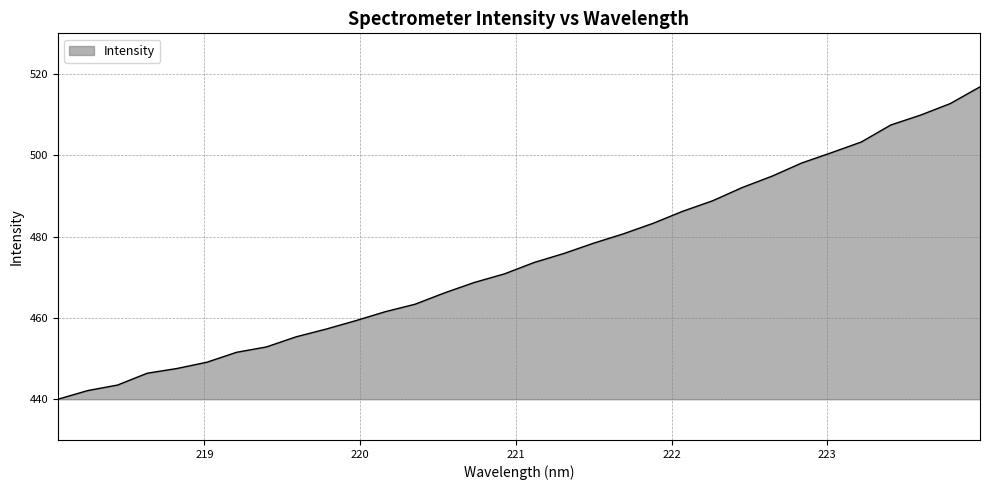

What is the minimum value shown in the chart?

440.0